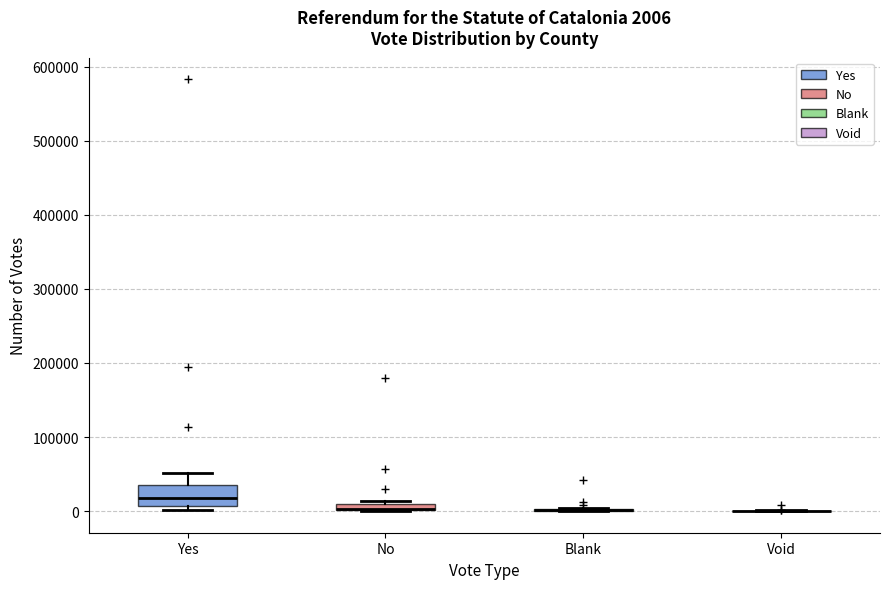

Comparing the boxes themselves (not the whiskers), which one is the tallest?

Yes